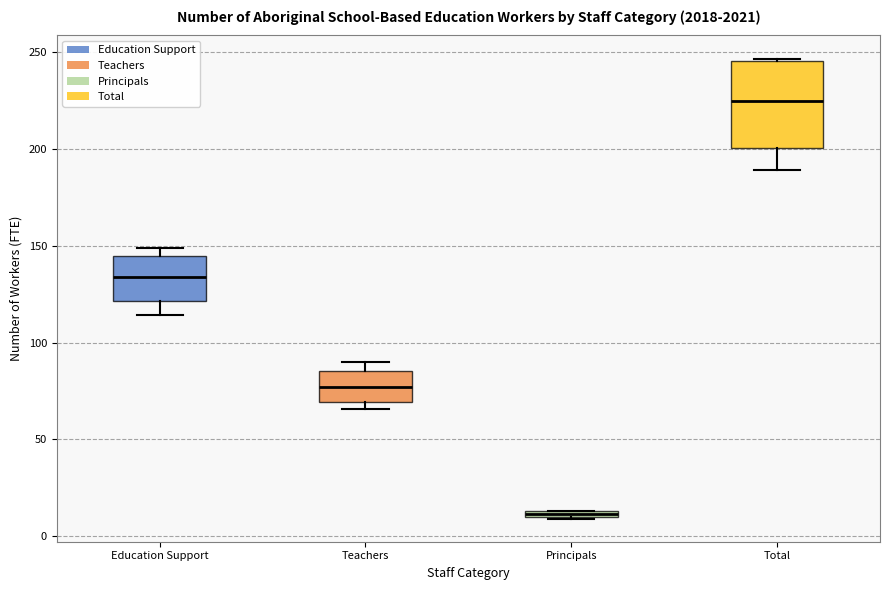

Where is the lower edge of the box for Principals on the y-axis? The values are not printed on the chart, so give them approximately, as read against the axis.

10